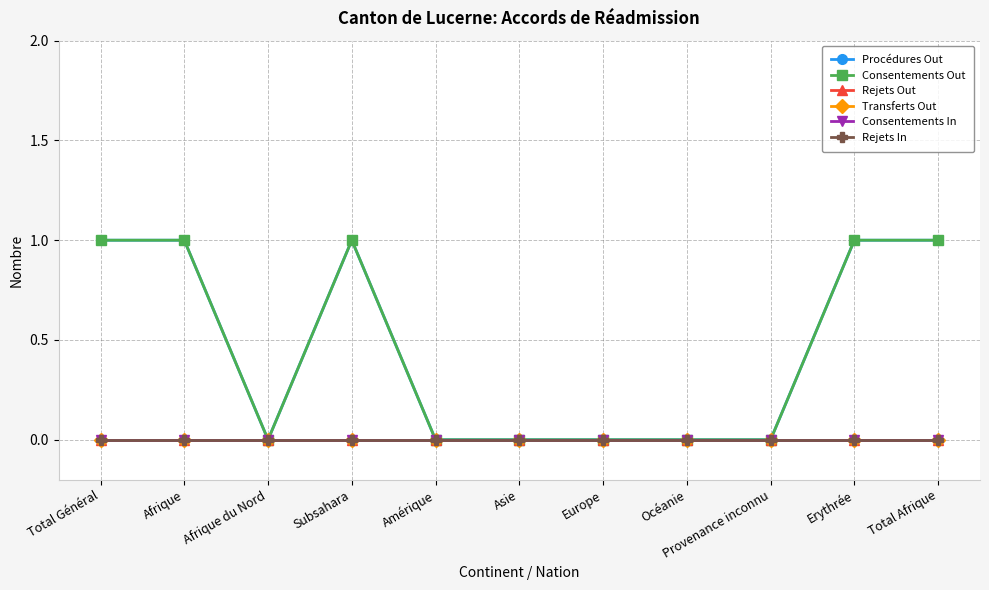

True or false: Rejets Out and Consentements Out intersect in this chart.

False